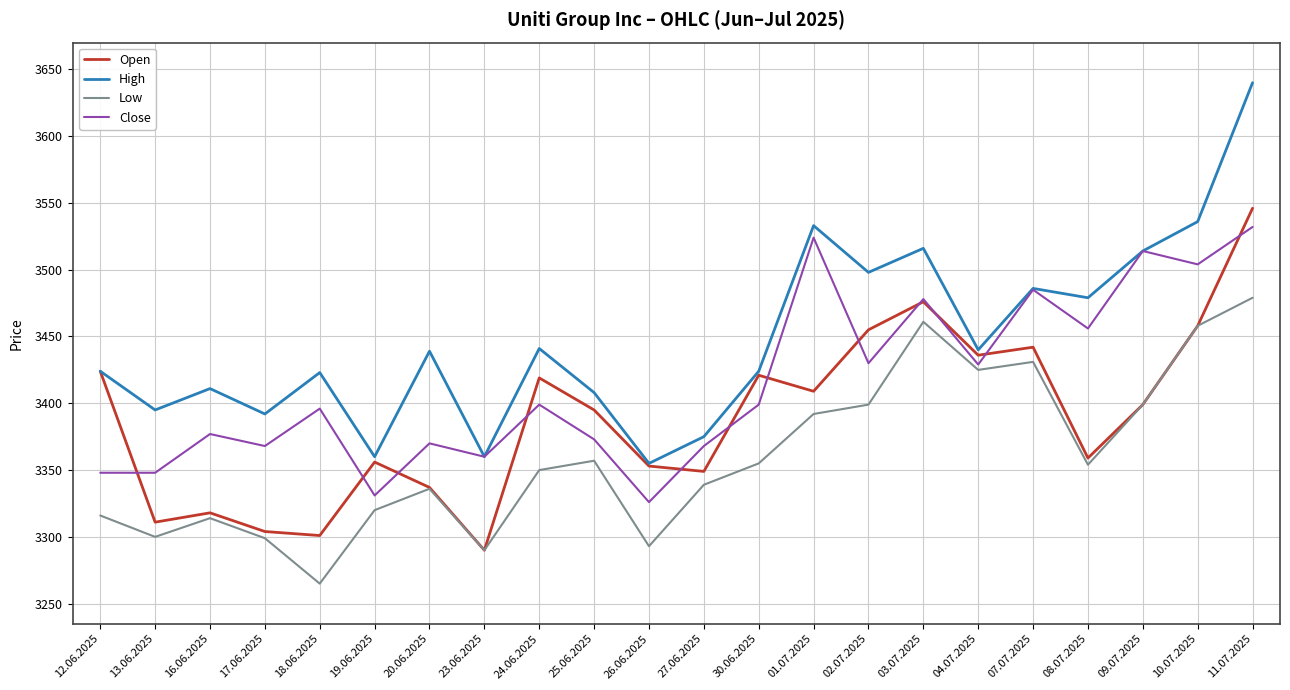

True or false: High has more than 1 interior local peaks.

True